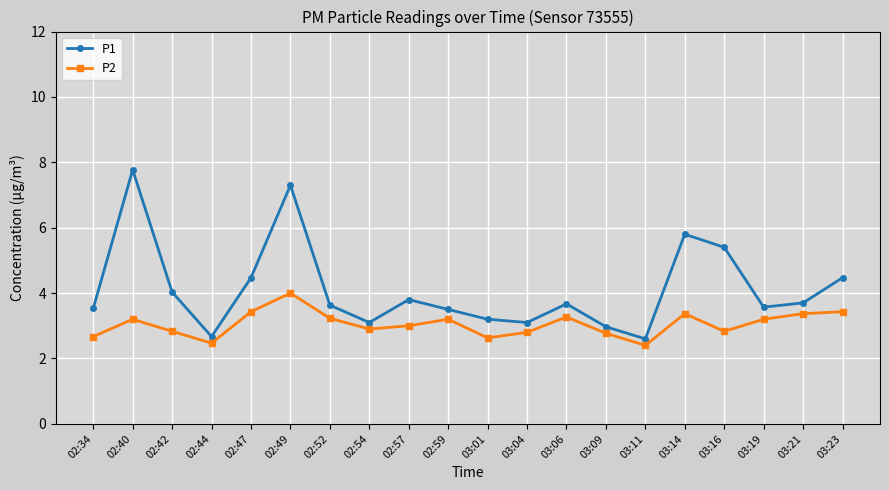

How many categories are shown in the chart?

20